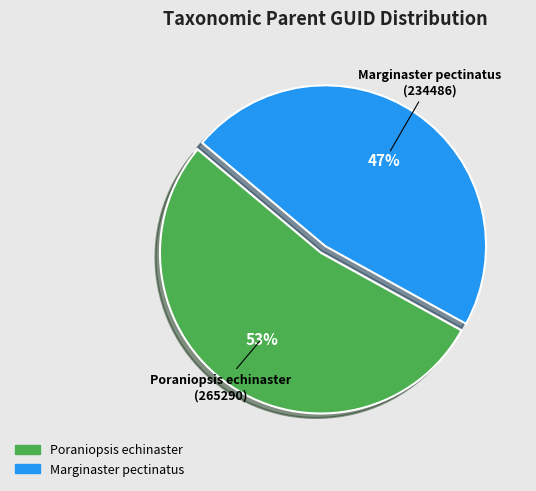

What is the largest slice in the pie chart?

Poraniopsis echinaster